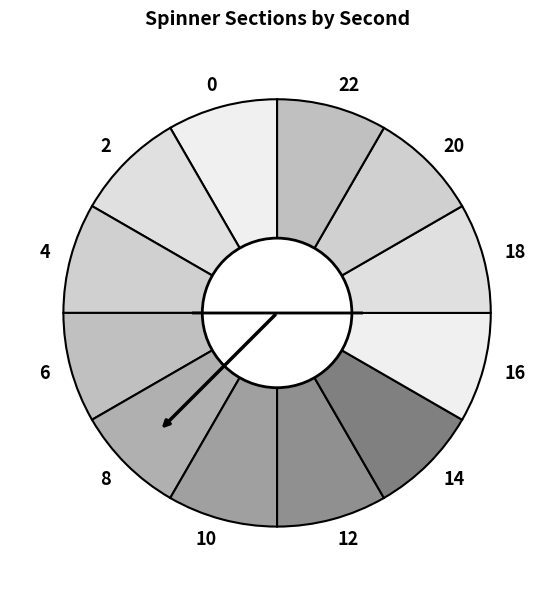

True or false: 12 accounts for 1% of the total.

False